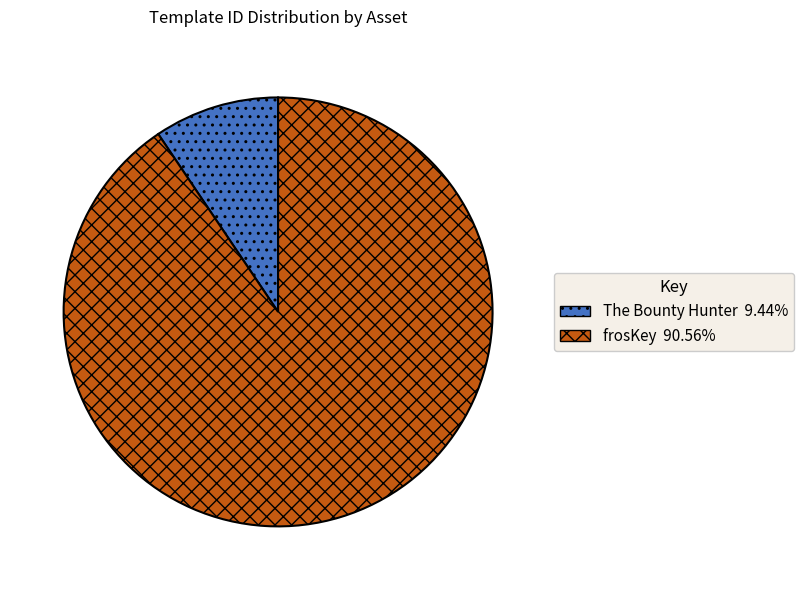

Which slice is the largest?

frosKey